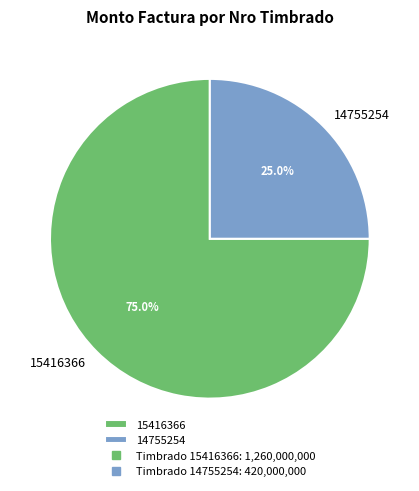

Between 15416366 and 14755254, which is larger?

15416366